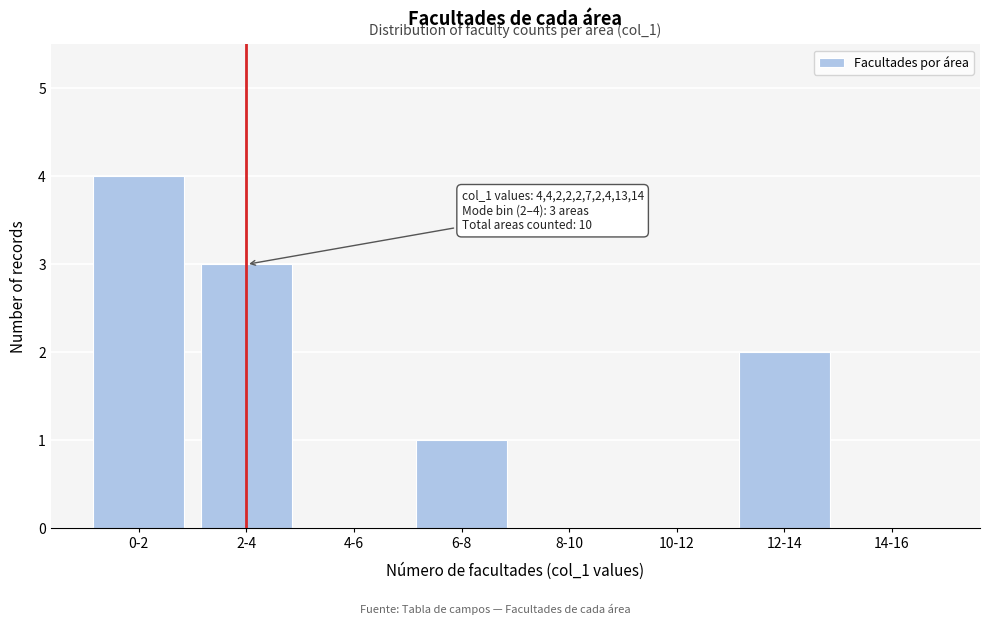

Reading left to right, transcribe all the data shown in this chart.

0-2=4	2-4=3	4-6=0	6-8=1	8-10=0	10-12=0	12-14=2	14-16=0